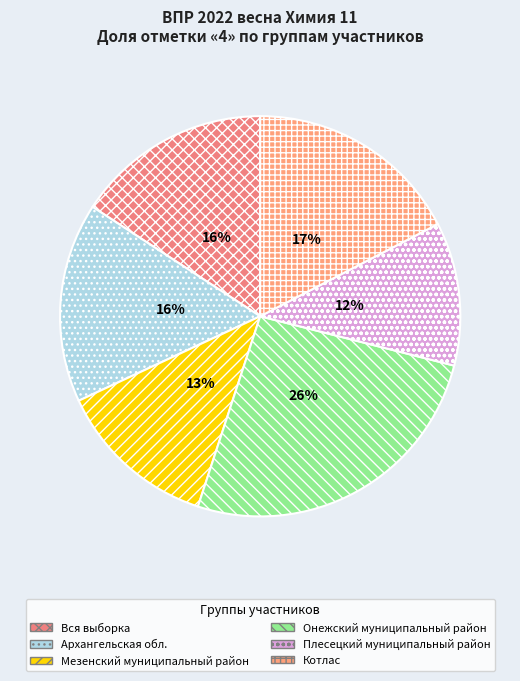

Which has a higher value, Вся выборка or Онежский муниципальный район?

Онежский муниципальный район